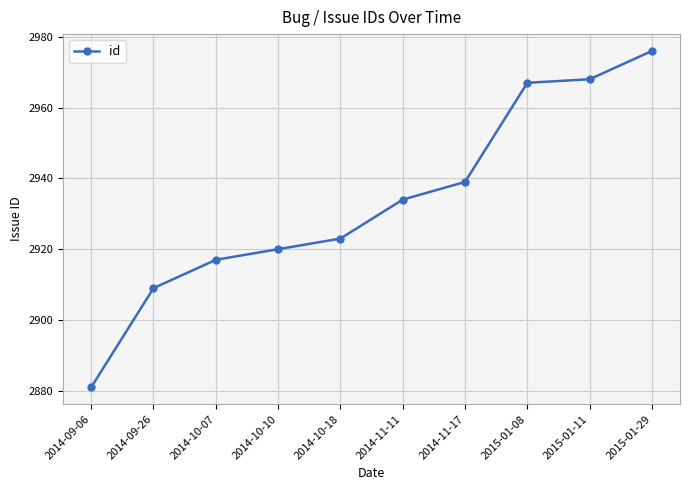

Is it true that the value at 2014-10-18 is 2923?

True